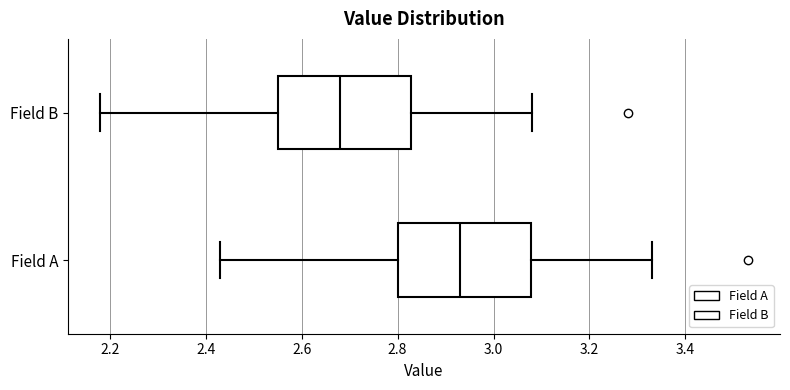

Reading bottom to top, read every box against the x-axis: the position of its median line, the range the box covers, and the ends of its whiskers. The values are not printed on the chart, so give them approximately, as read against the axis.

Field A: median 2.94, box 2.80 to 3.08, whiskers 2.44 to 3.34
Field B: median 2.68, box 2.56 to 2.82, whiskers 2.18 to 3.08